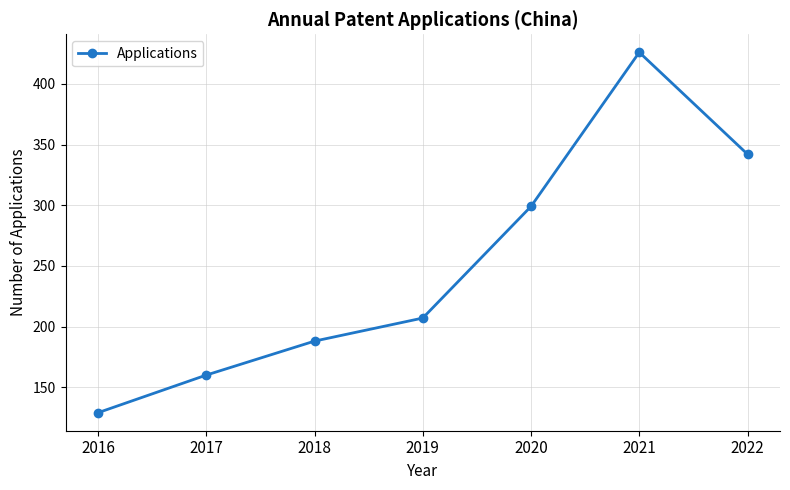

The value at 2016 is 206. True or false?

False